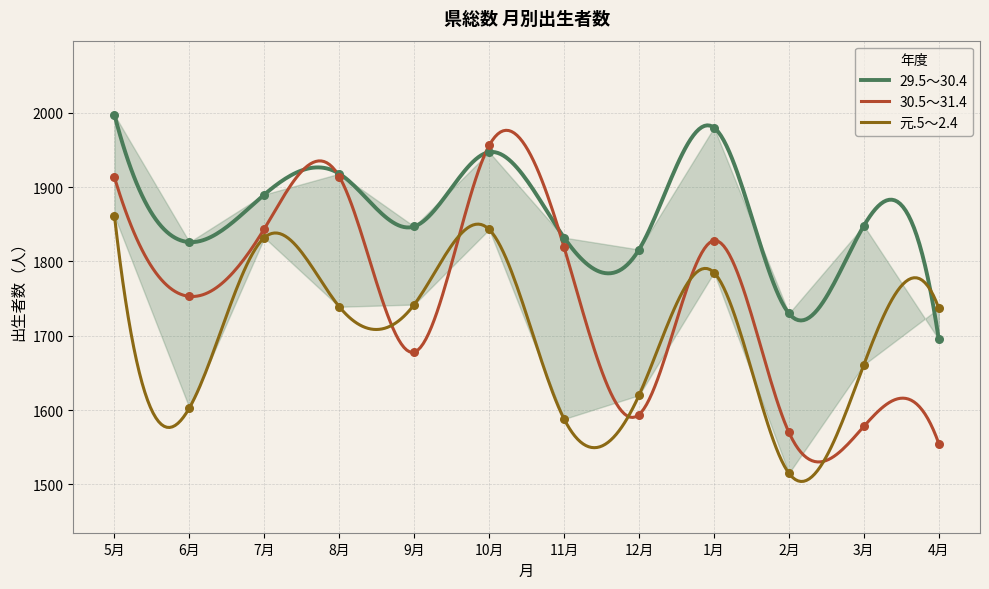

Which series contains the highest Y value?

29.5～30.4